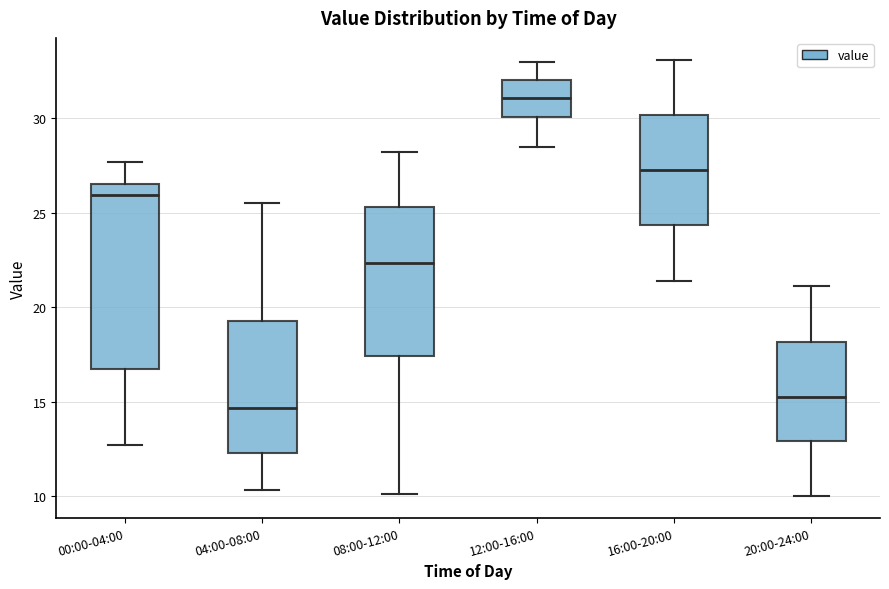

Where does the upper whisker of the box for 16:00-20:00 end on the y-axis? The values are not printed on the chart, so give them approximately, as read against the axis.

33.0